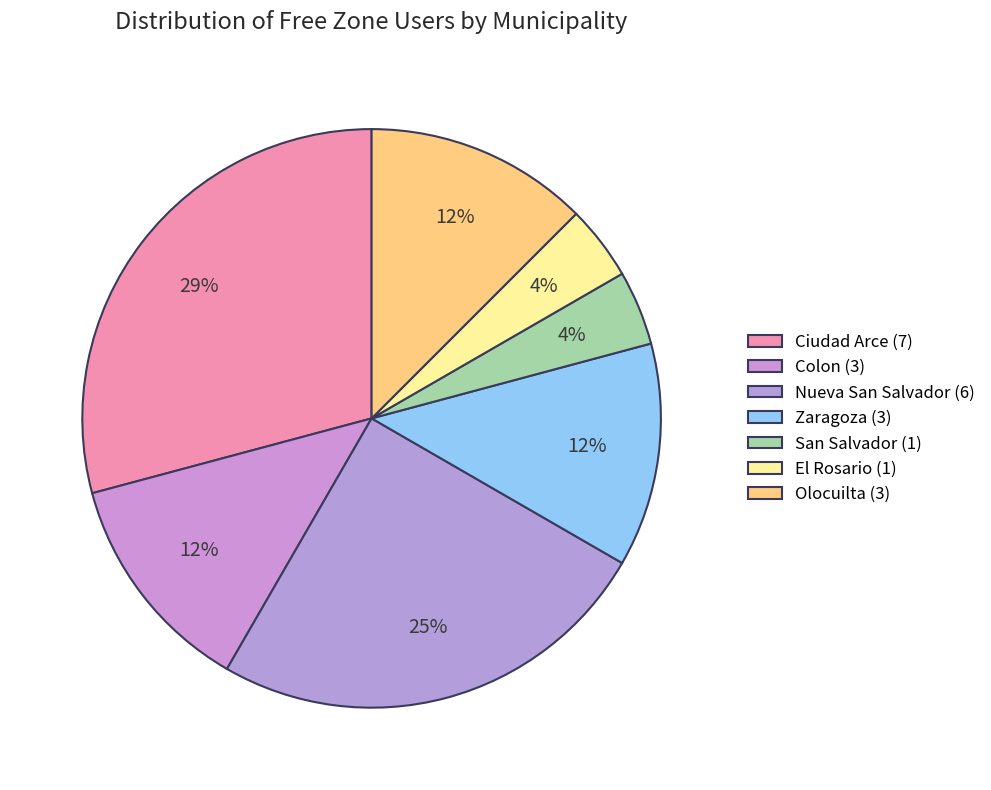

What is the total percentage of San Salvador and Zaragoza?

16.7%